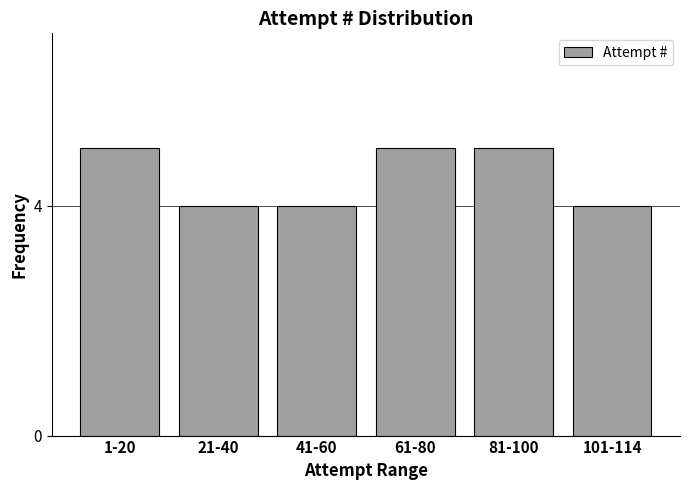

Reading left to right, list all the values displayed in this chart.

1-20=5	21-40=4	41-60=4	61-80=5	81-100=5	101-114=4